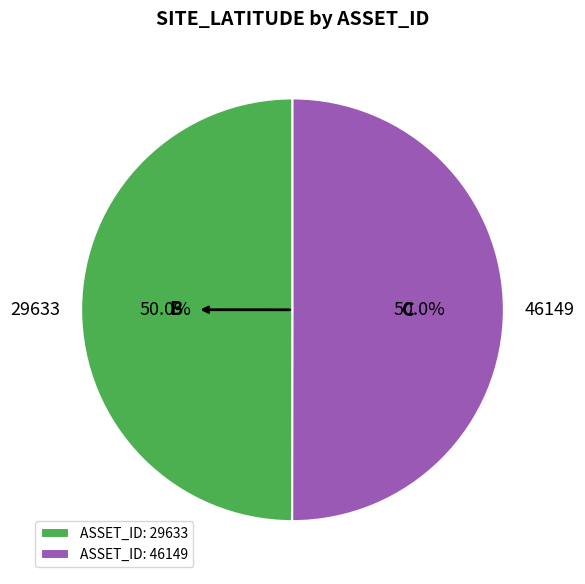

How many slices are in this pie chart?

2